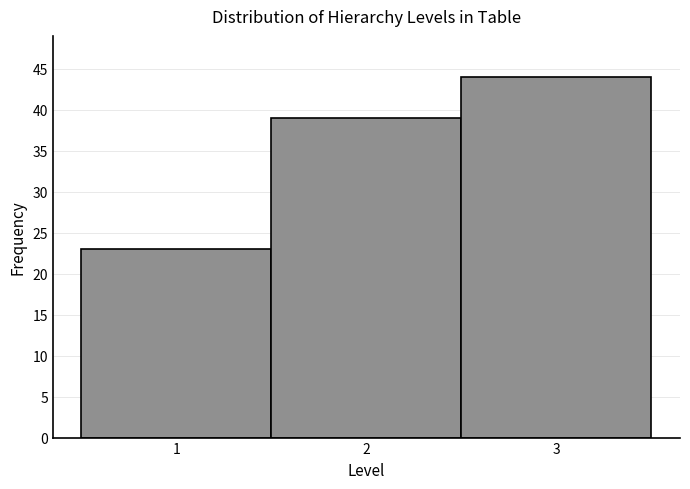

Reading left to right, transcribe this chart: for each bar, give the range it covers on the x-axis and its height. The values are not printed on the chart, so give them approximately, as read against the axis.

0.5 to 1.5: 23
1.5 to 2.5: 39
2.5 to 3.5: 44